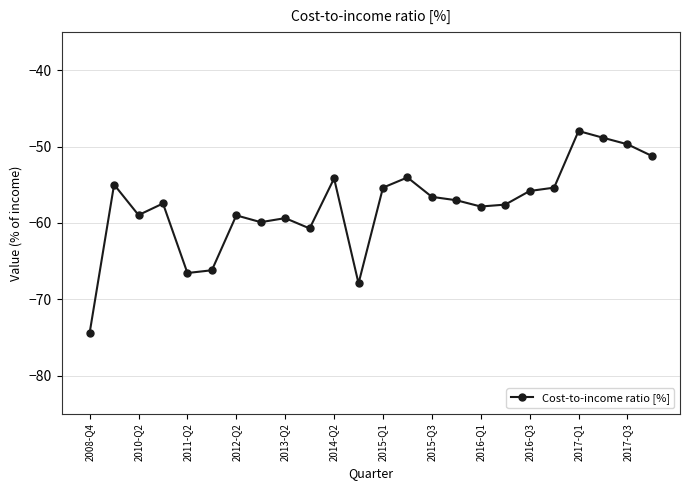

What is the minimum value shown in the chart?

-74.4